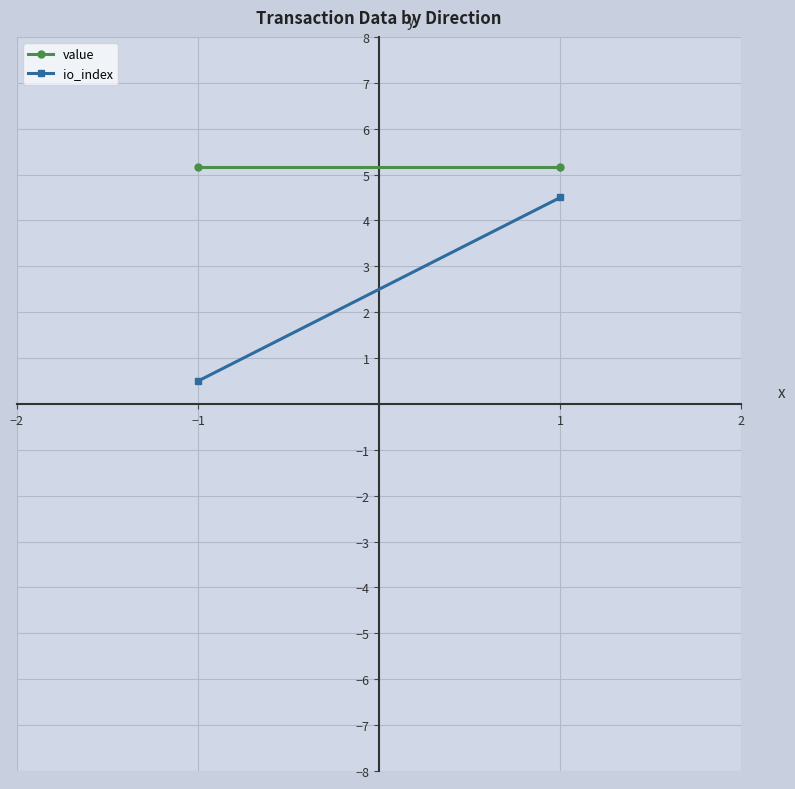

What is the value of the io_index point at the 1st from the left?

0.5